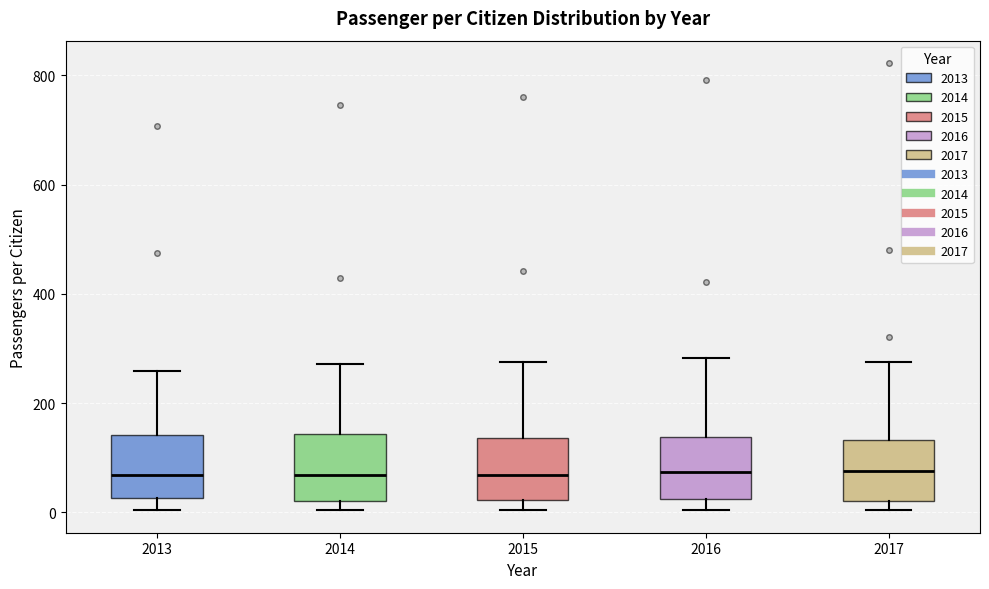

Where is the upper edge of the box at x = 2014 on the y-axis? The values are not printed on the chart, so give them approximately, as read against the axis.

140